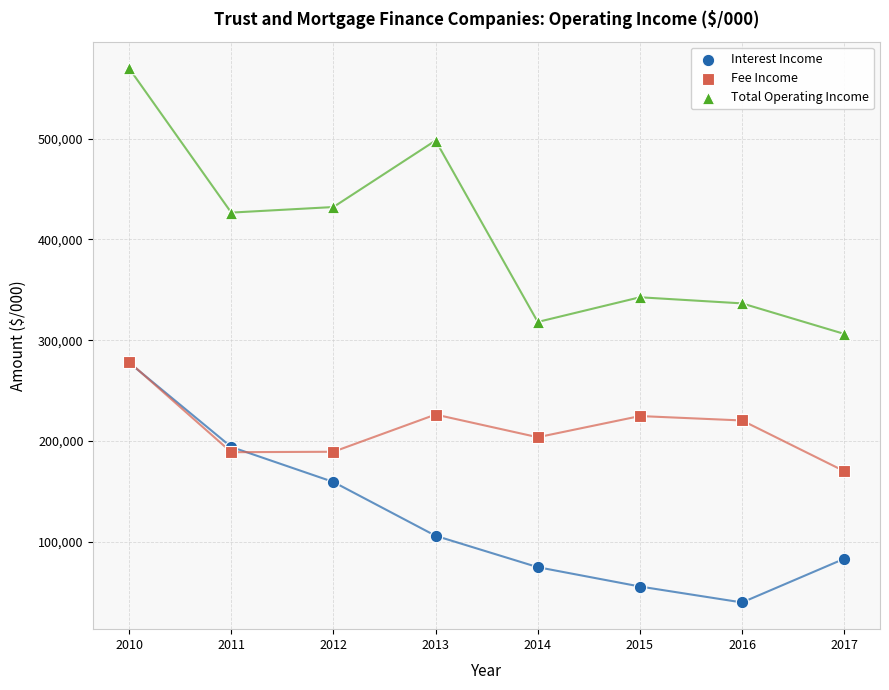

Which series contains the highest Y value?

Total Operating Income